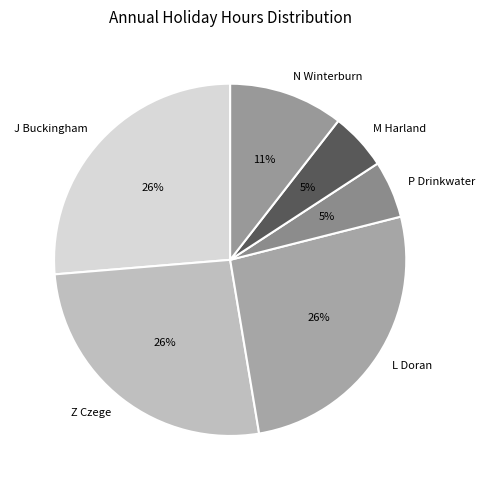

Does J Buckingham account for over 50% of the chart?

No